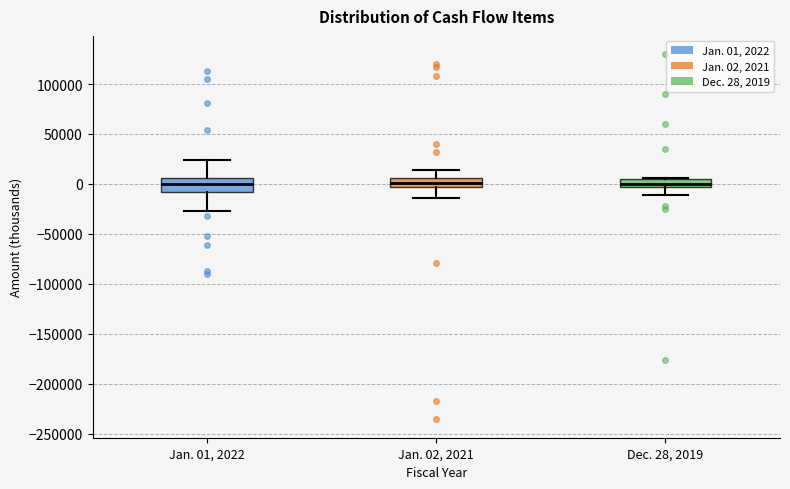

Where does the upper whisker of the box for Jan. 02, 2021 end on the y-axis? The values are not printed on the chart, so give them approximately, as read against the axis.

15000